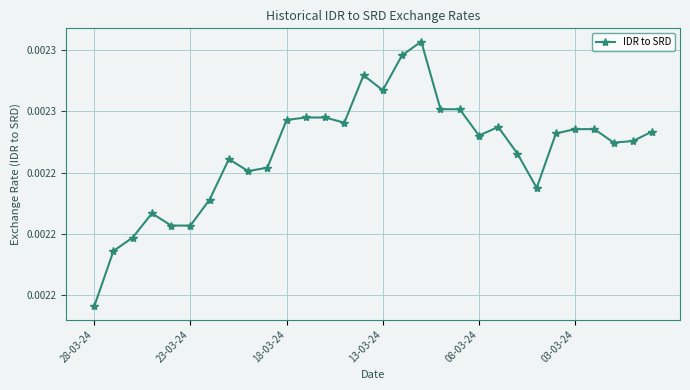

How many points are higher than both their immediate neighbors (excluding endpoints)?

5